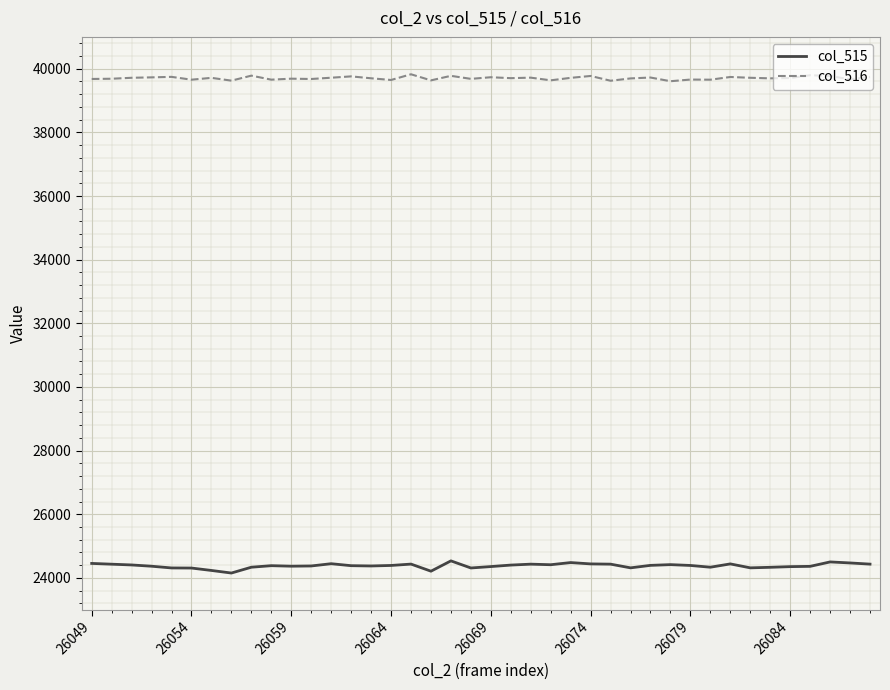

Which series has the widest spread of values?

col_515